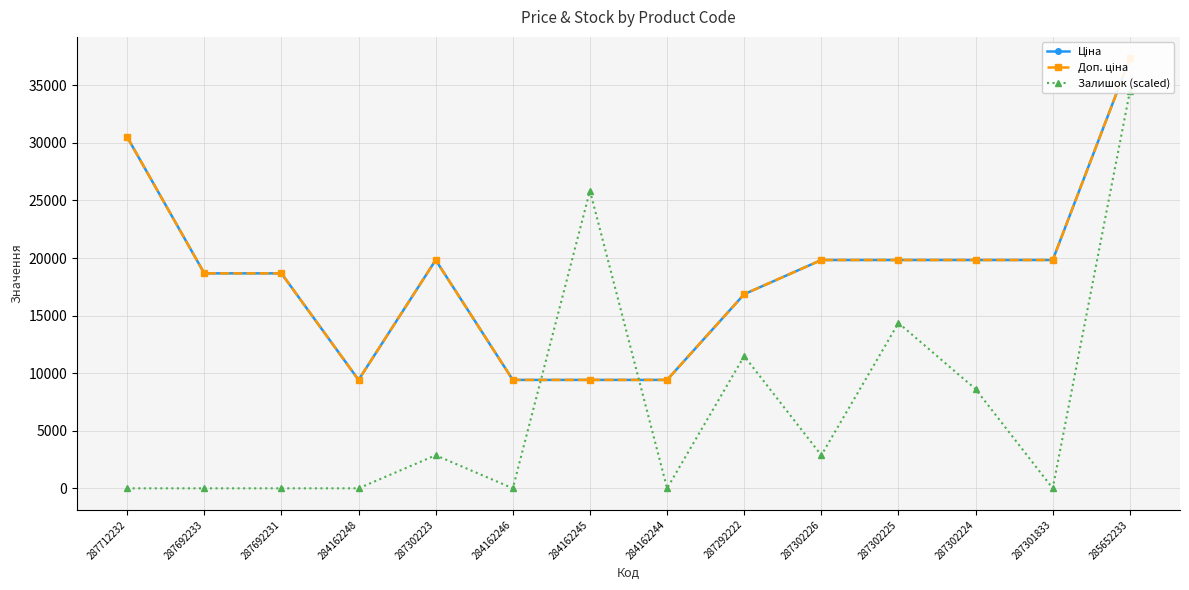

What is the total value across all series at 287302225?

54024.8